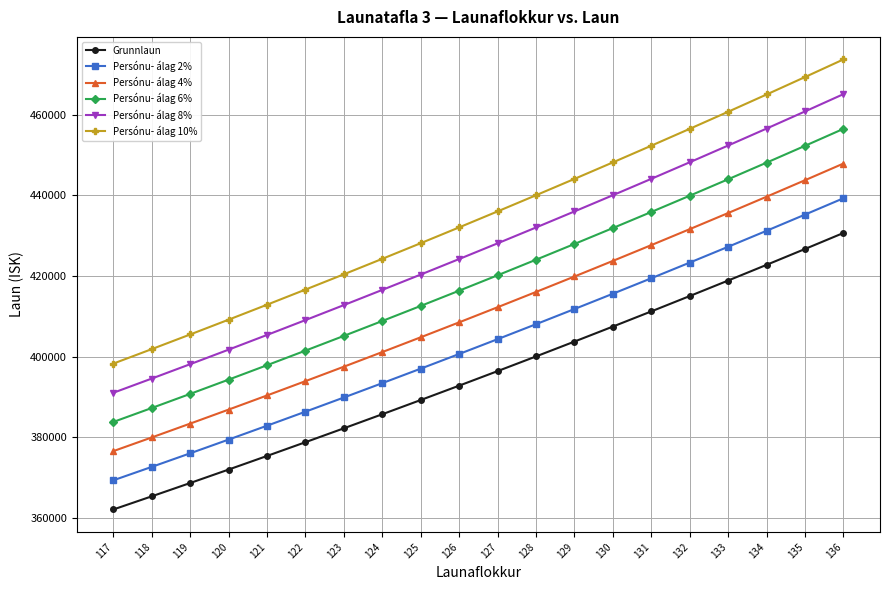

Which series has the widest spread of values?

Persónu- álag 10%